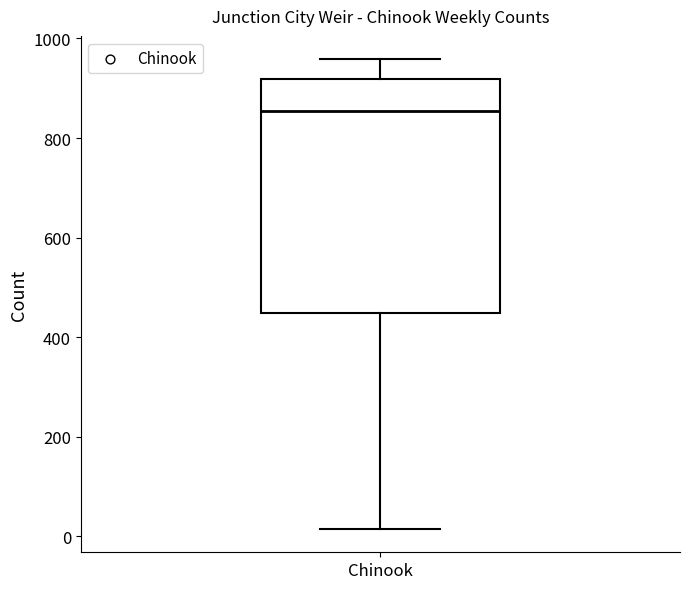

Transcribe this box plot: give where the median line is, the range the box spans, and where the two whiskers end, as read against the y-axis. The values are not printed on the chart, so give them approximately, as read against the axis.

median 860, box 440 to 920, whiskers 20 to 960